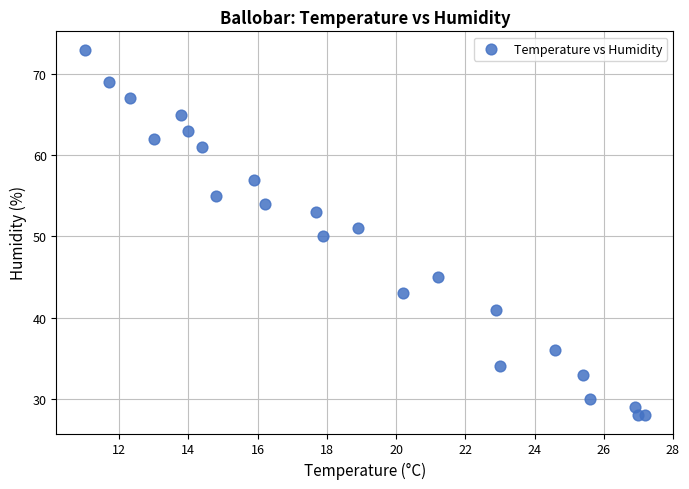

What is the range of Y values (max minus min)?

45